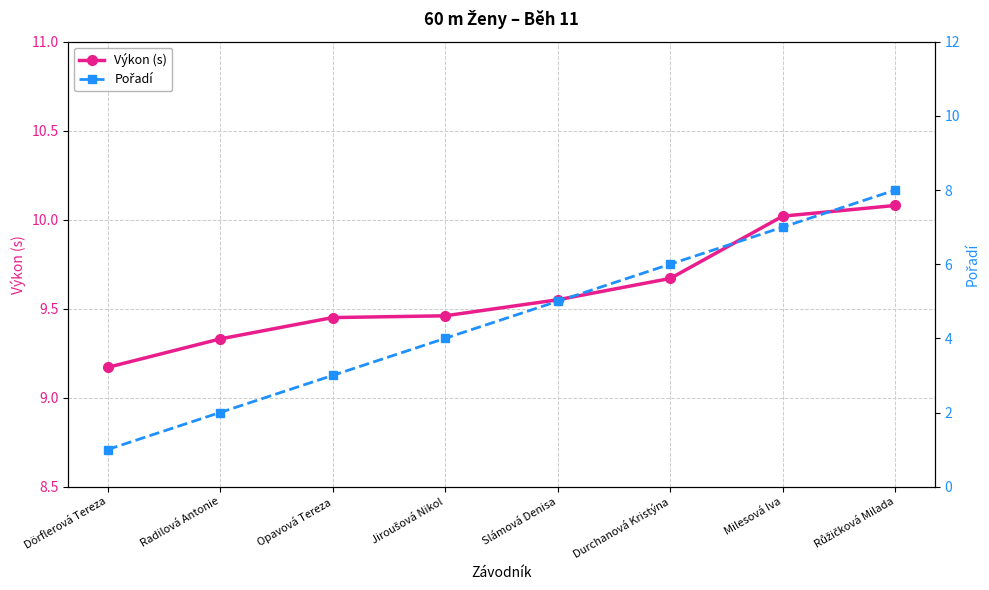

Read the Výkon (s) value at Jiroušová Nikol.

9.5